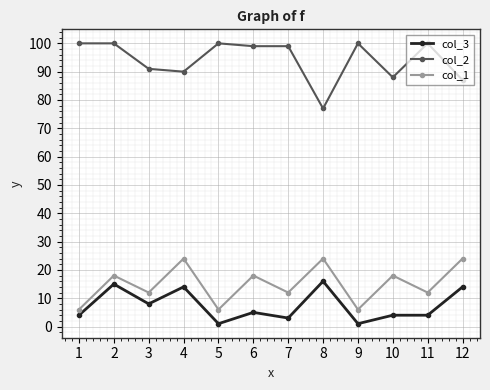

What is the maximum value for col_3?

16